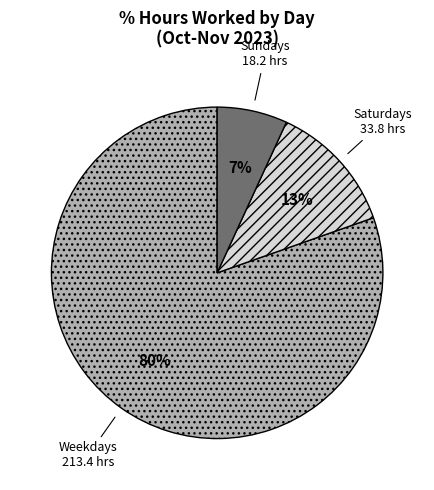

What percentage is the Weekdays slice, to the nearest percent?

80%